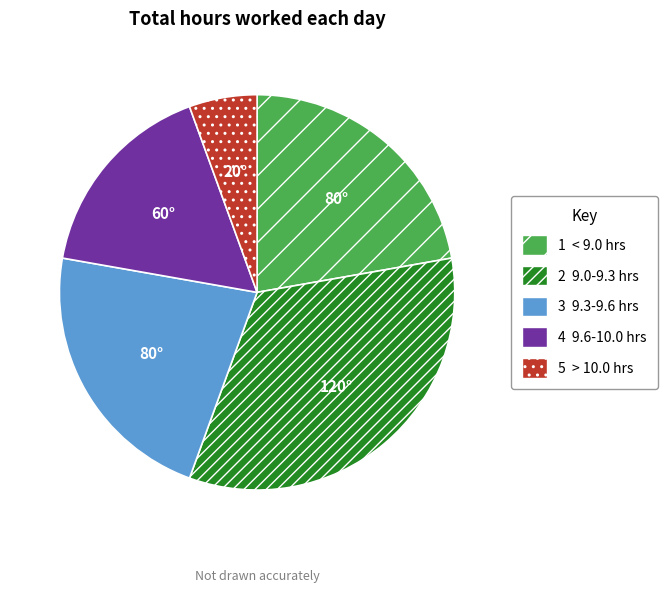

Is there any slice that represents more than half of the pie?

No